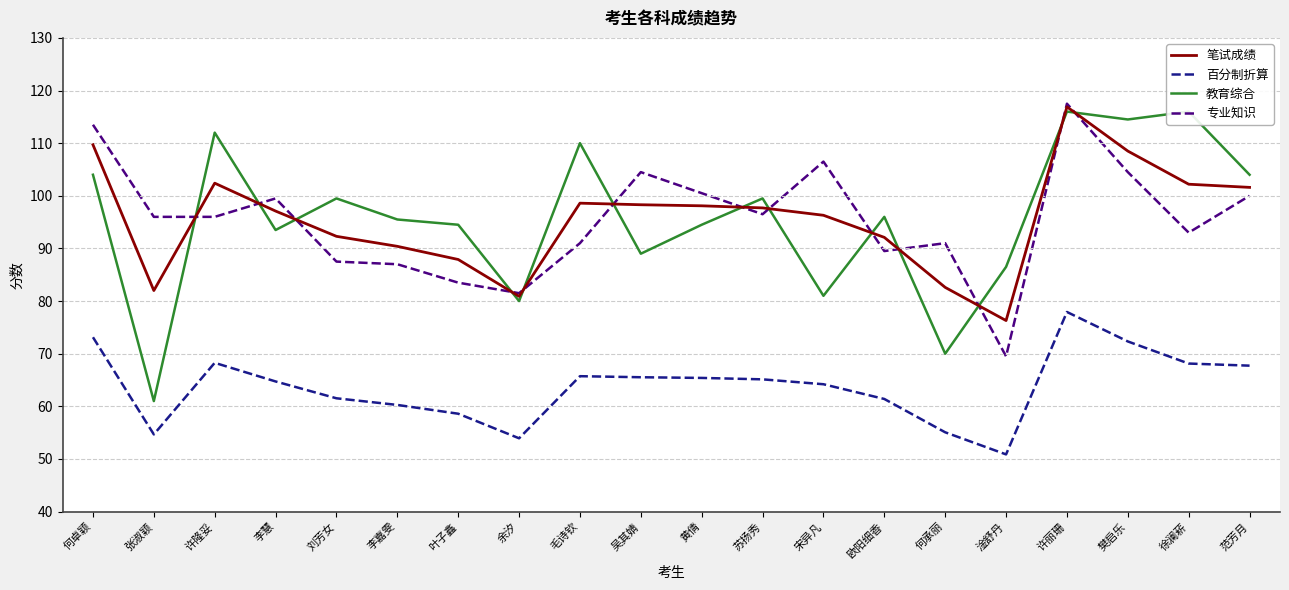

How many lines are shown in the chart?

4